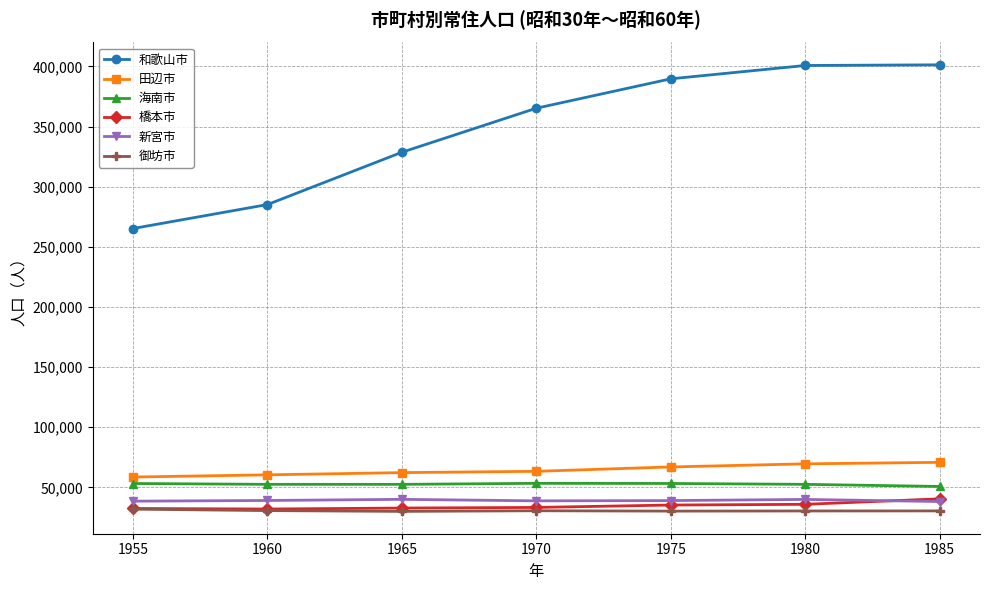

What is the spread (max minus min) of values at 1965?

298617